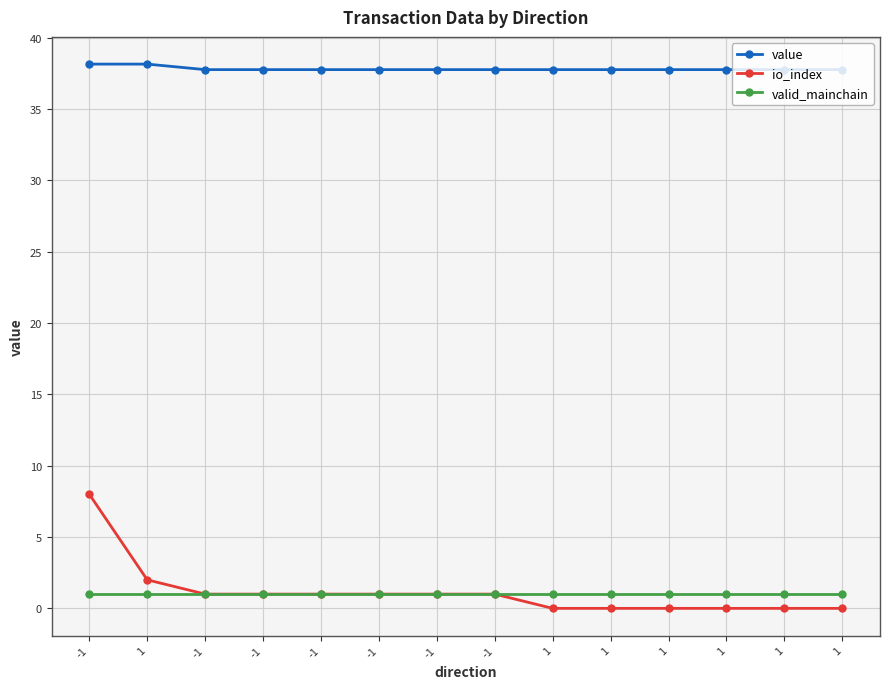

True or false: io_index and value cross at least once.

False